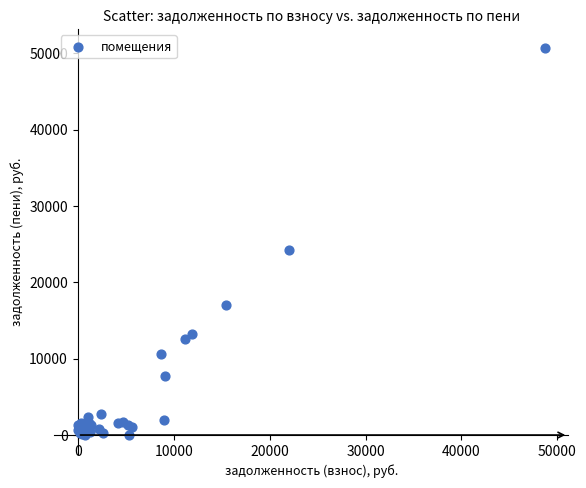

What Y value in the scatter plot is closest to 25326?

24224.6